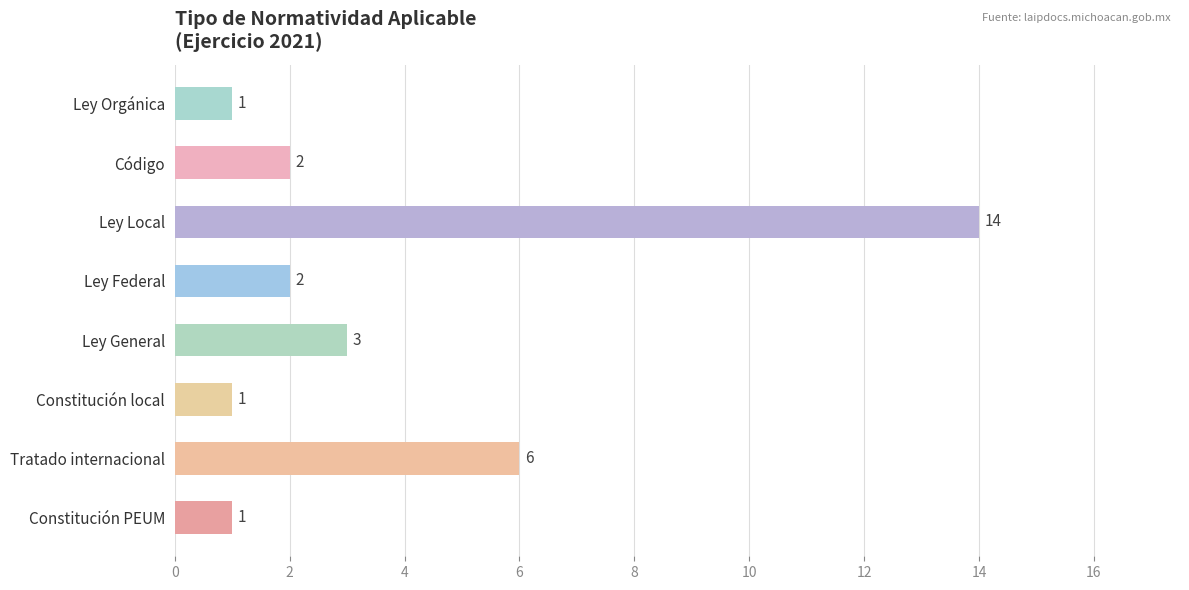

The chart shows a value of 1 at Constitución PEUM. True or false?

True